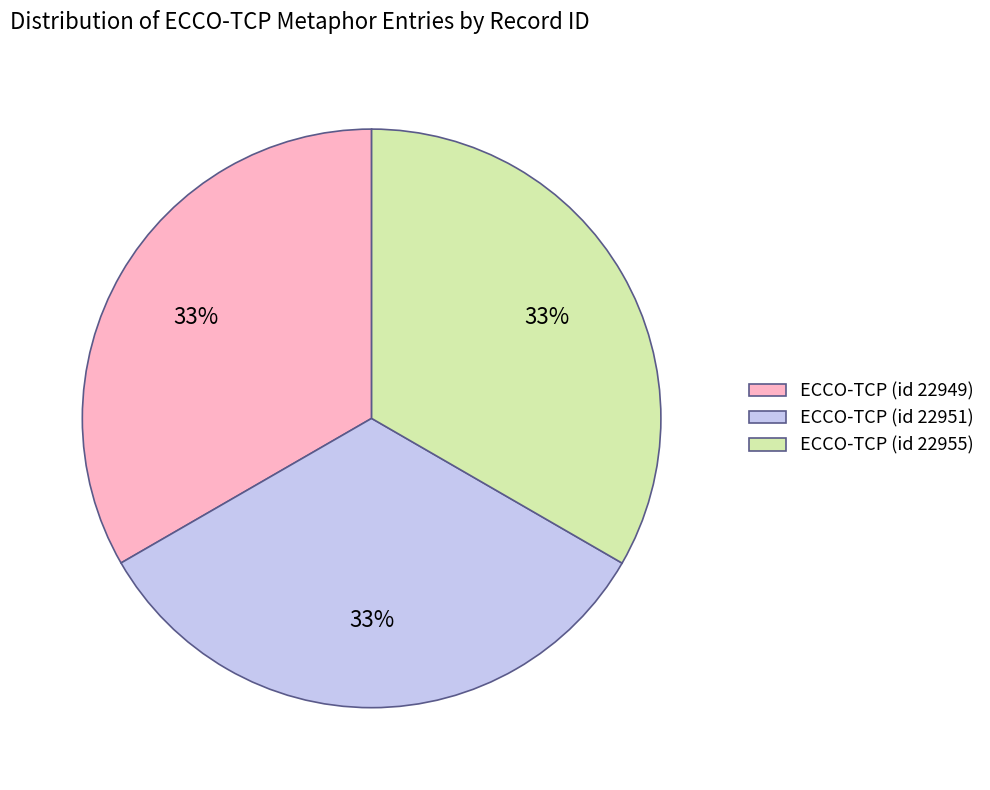

To the nearest percent, what is the combined percentage of ECCO-TCP (id 22949) and ECCO-TCP (id 22951)?

67%